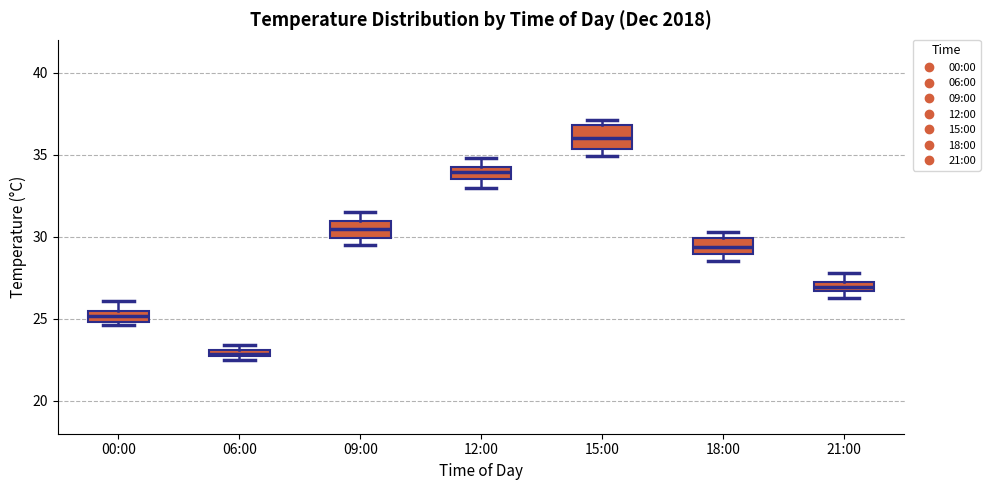

Which box's median line is the highest?

15:00